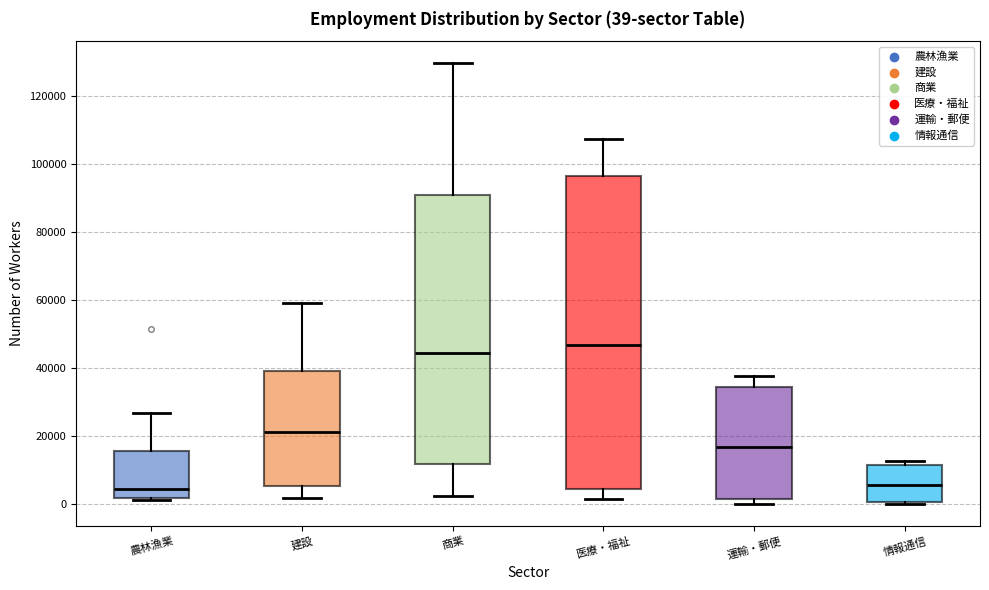

Comparing the boxes themselves (not the whiskers), which one is the tallest?

医療・福祉